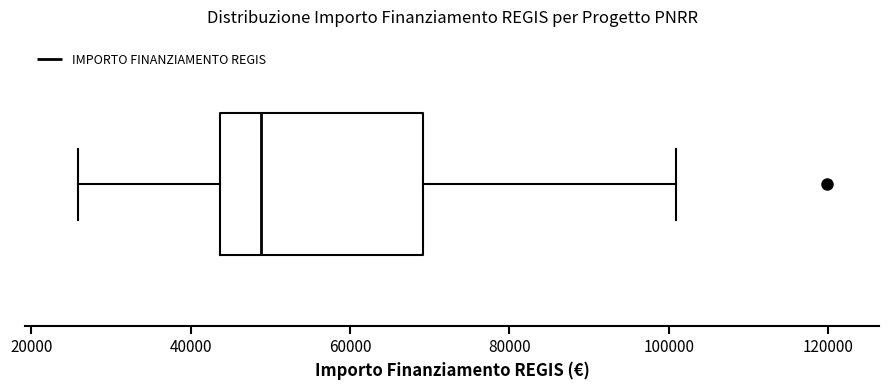

Where does the left whisker of the box end on the x-axis? The values are not printed on the chart, so give them approximately, as read against the axis.

26000